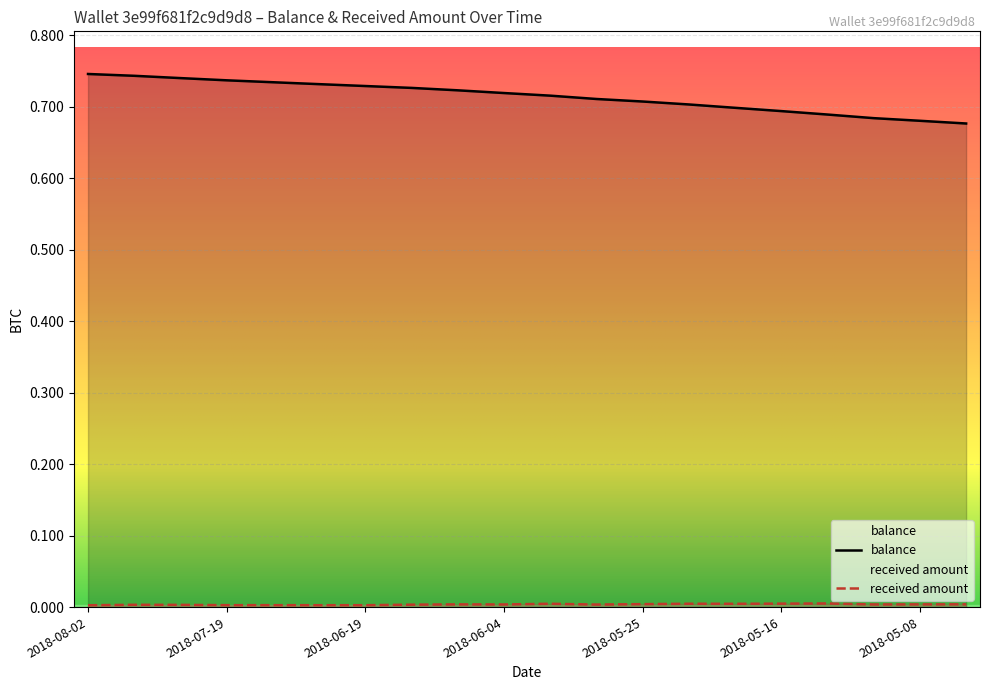

What are all the series names shown in the legend?

received amount, balance